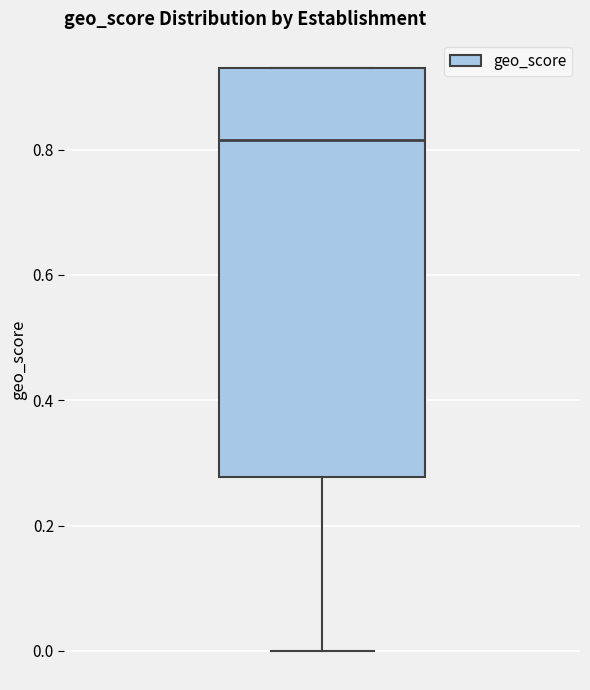

Transcribe this box plot: give where the median line is, the range the box spans, and where the two whiskers end, as read against the y-axis. The values are not printed on the chart, so give them approximately, as read against the axis.

median 0.82, box 0.28 to 0.94, whiskers 0.00 to 0.94